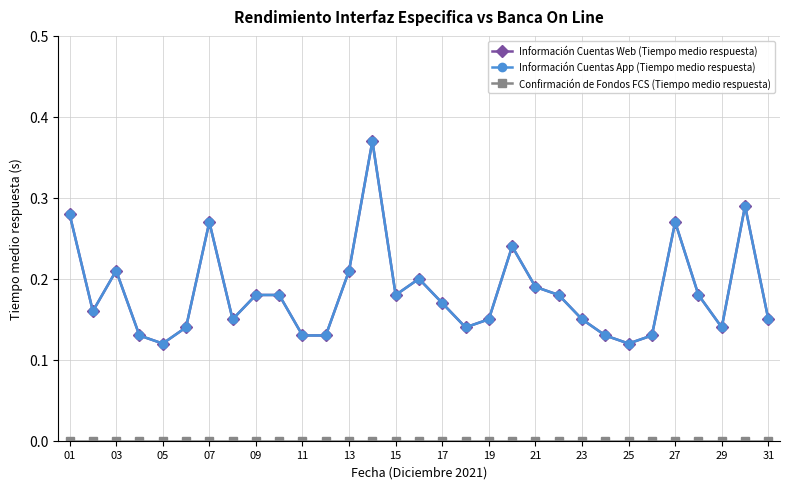

Count the Información Cuentas Web (Tiempo medio respuesta) values in the range 0 to 1.

31